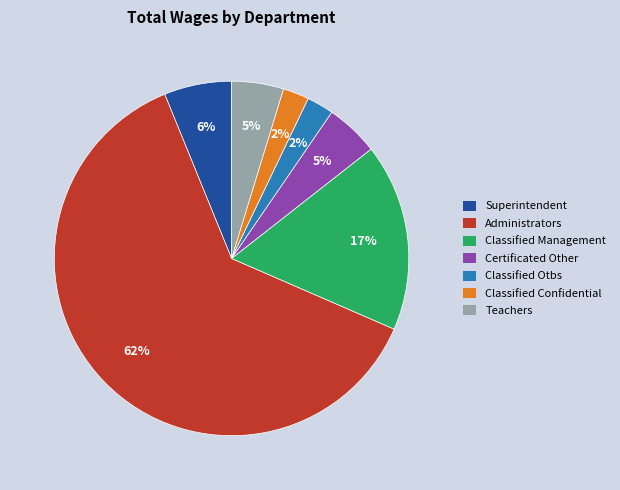

Between Administrators and Classified Otbs, which is larger?

Administrators